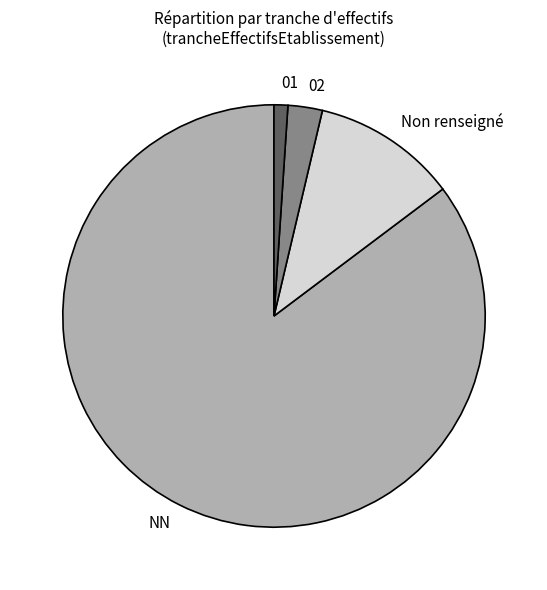

Which has a higher value, NN or 01?

NN